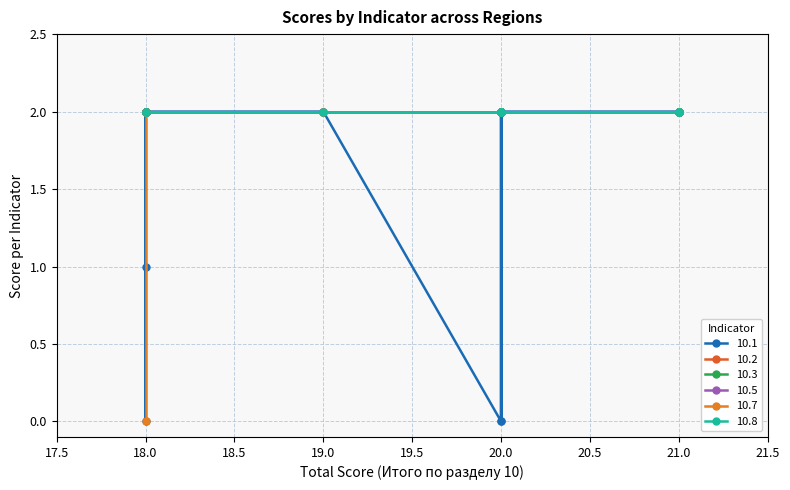

Is it true that 10.8 equals 2 at 20?

True